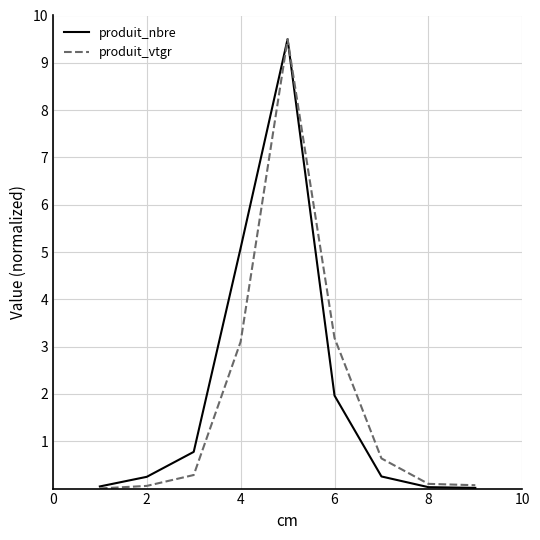

What is the maximum value for produit_vtgr?

9.5